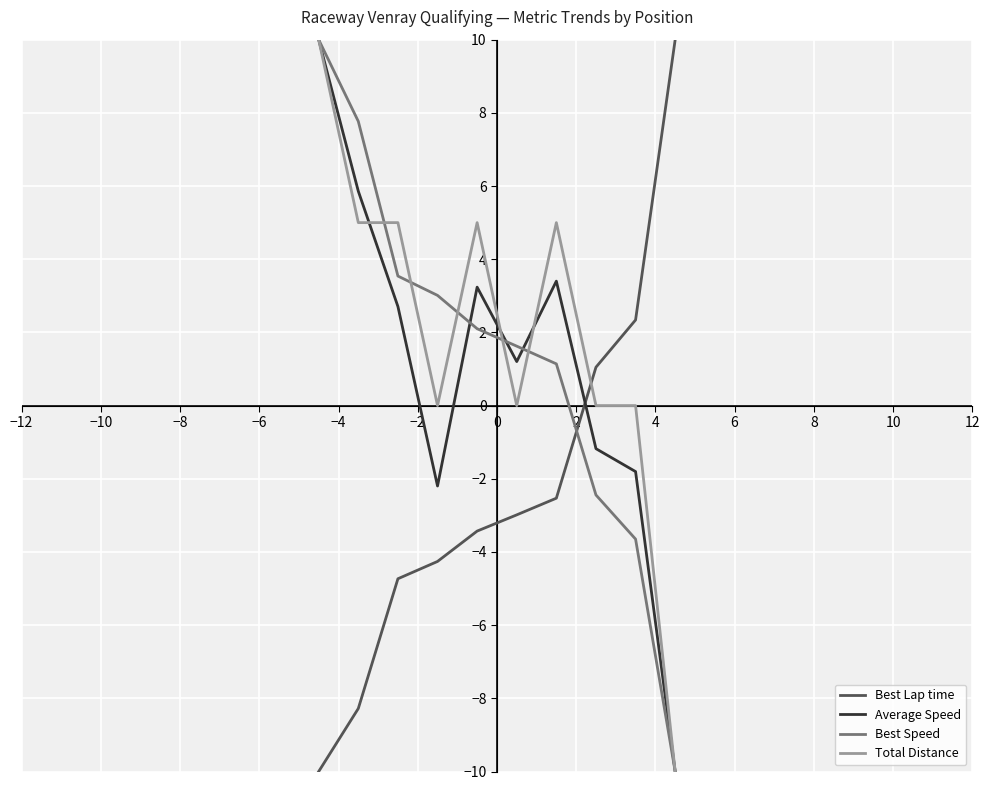

True or false: Best Speed and Best Lap time cross at least once.

True